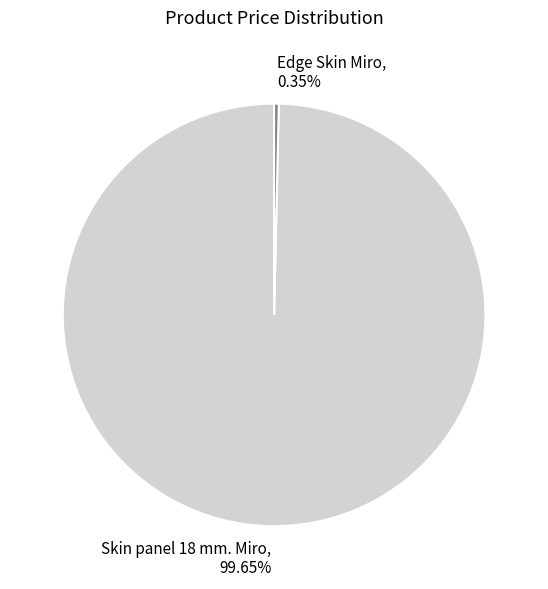

Which has a higher value, Edge Skin Miro or Skin panel 18 mm. Miro?

Skin panel 18 mm. Miro